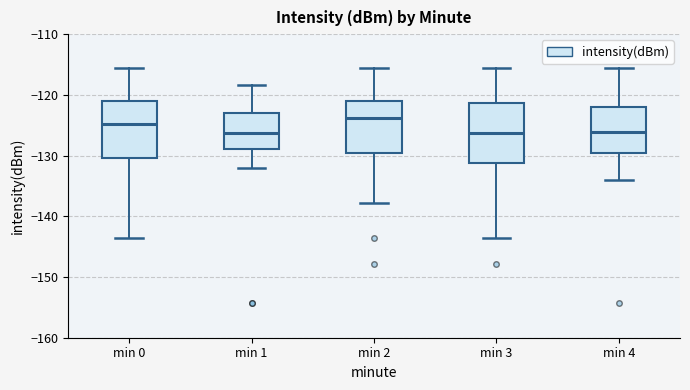

Reading left to right, read every box against the y-axis: the position of its median line, the range the box covers, and the ends of its whiskers. The values are not printed on the chart, so give them approximately, as read against the axis.

min 0: median -125, box -130 to -121, whiskers -144 to -116
min 1: median -126, box -129 to -123, whiskers -132 to -118
min 2: median -124, box -130 to -121, whiskers -138 to -116
min 3: median -126, box -131 to -121, whiskers -144 to -116
min 4: median -126, box -130 to -122, whiskers -134 to -116